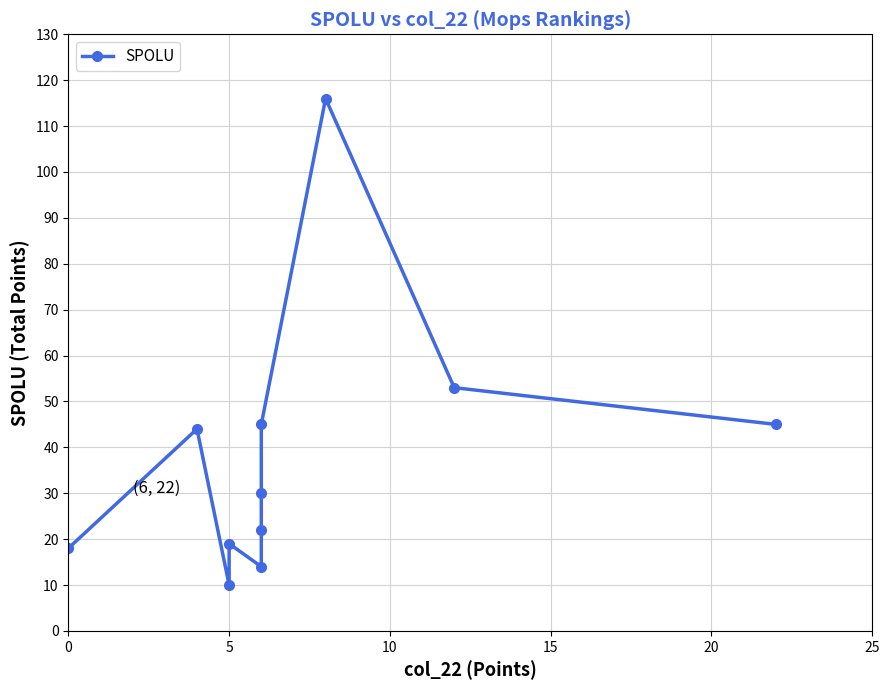

Between 20 and 25, which is larger?

25